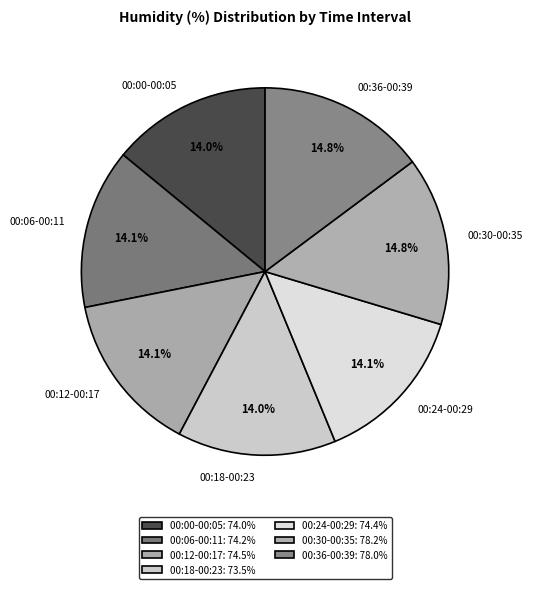

Do 00:12-00:17 and 00:18-00:23 together represent more than half of the pie?

No